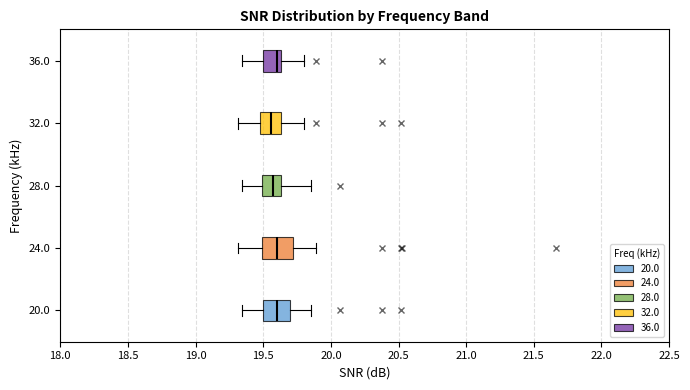

Reading bottom to top, transcribe this box plot: for each box, give where its median line is, the range the box spans, and where its two whiskers end, as read against the x-axis. The values are not printed on the chart, so give them approximately, as read against the axis.

20.0: median 19.60, box 19.50 to 19.70, whiskers 19.35 to 19.85
24.0: median 19.60, box 19.50 to 19.70, whiskers 19.30 to 19.90
28.0: median 19.55, box 19.50 to 19.65, whiskers 19.35 to 19.85
32.0: median 19.55, box 19.50 to 19.65, whiskers 19.30 to 19.80
36.0: median 19.60, box 19.50 to 19.65, whiskers 19.35 to 19.80